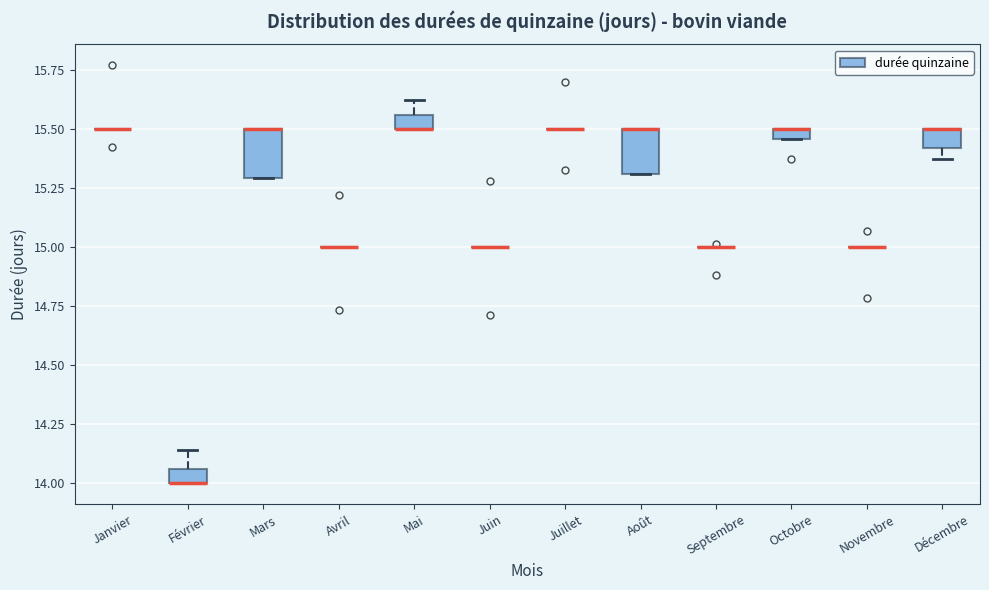

Where is the upper edge of the box for Octobre on the y-axis? The values are not printed on the chart, so give them approximately, as read against the axis.

15.50